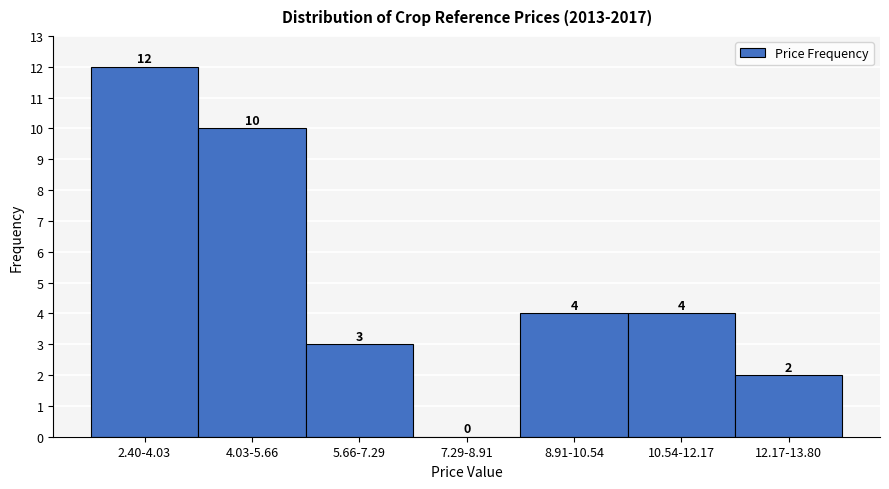

Reading left to right, extract all data points from this chart.

2.40-4.03=12	4.03-5.66=10	5.66-7.29=3	7.29-8.91=0	8.91-10.54=4	10.54-12.17=4	12.17-13.80=2